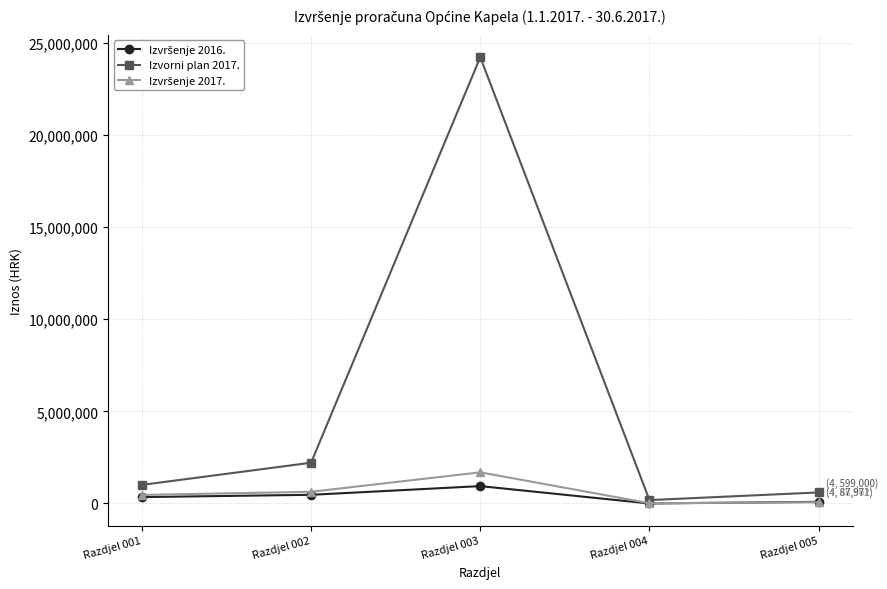

Does the chart display data point markers on the line(s)?

Yes